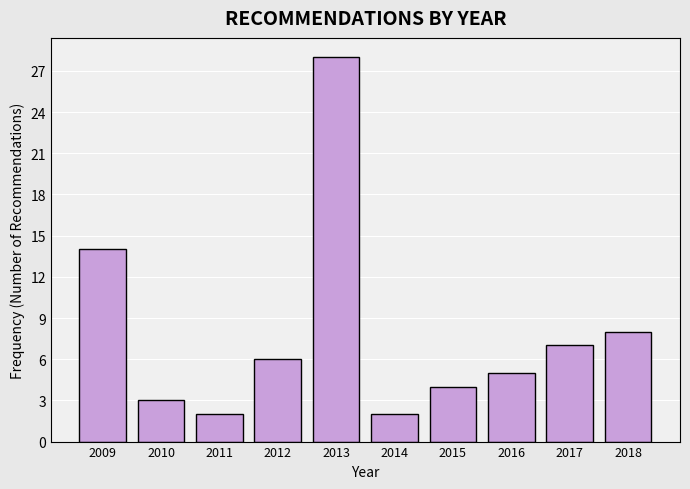

Reading right to left, extract all data points from this chart.

2018=8	2017=7	2016=5	2015=4	2014=2	2013=28	2012=6	2011=2	2010=3	2009=14